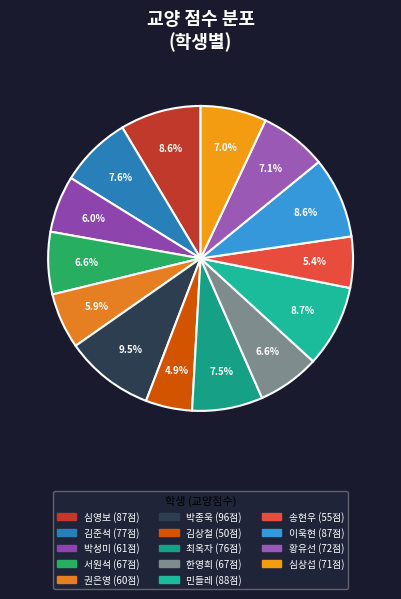

What is the largest slice in the pie chart?

박종욱